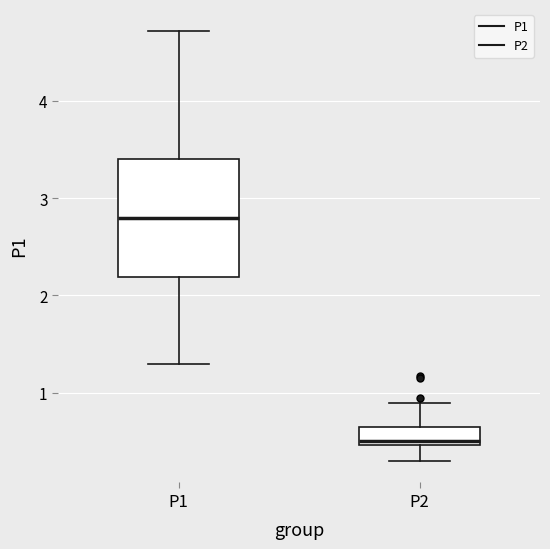

Where does the median line of the box for P1 sit on the y-axis? The values are not printed on the chart, so give them approximately, as read against the axis.

2.8